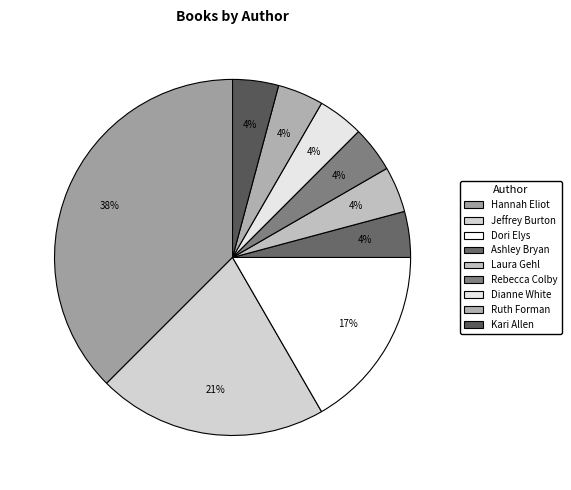

Count the number of slices in the pie.

9